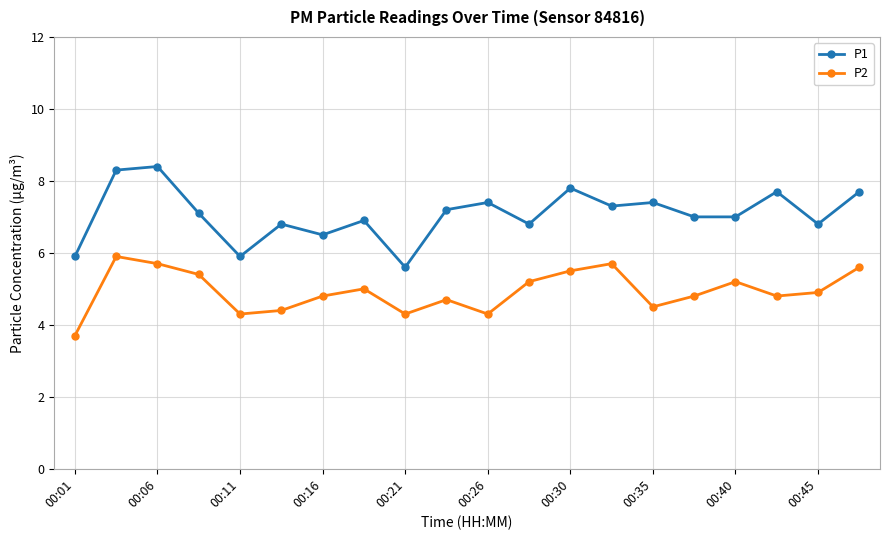

Which series has the largest range (max minus min)?

P1